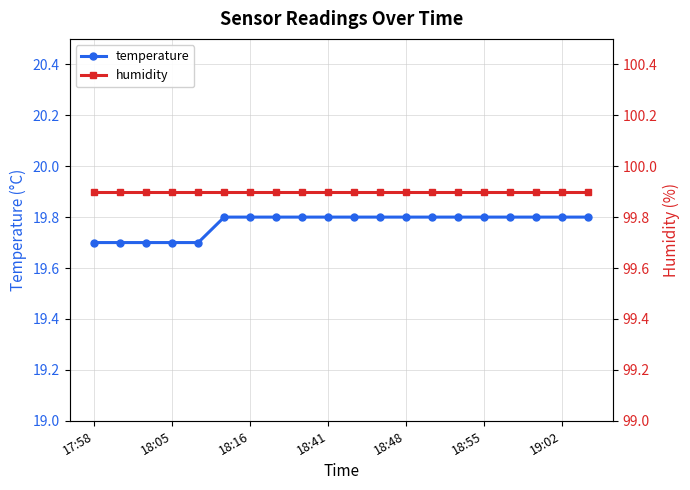

True or false: humidity has more than 2 interior local peaks.

False